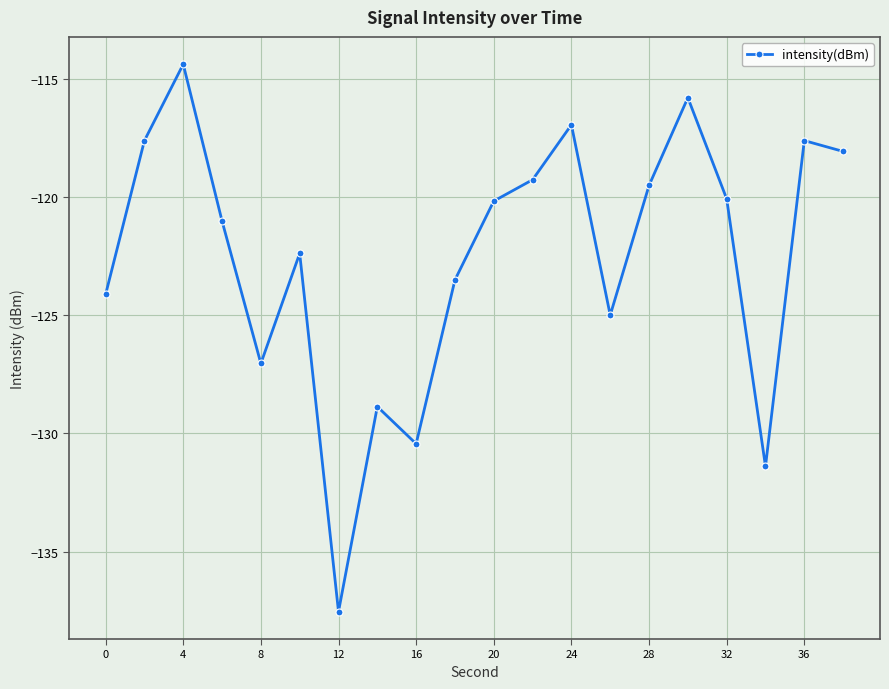

What is the difference between the second highest and second lowest values?

15.6